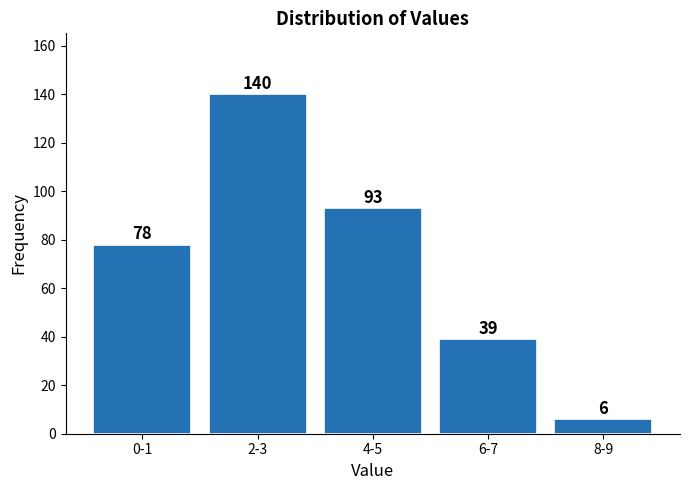

Reading left to right, transcribe all the data shown in this chart.

0-1=78	2-3=140	4-5=93	6-7=39	8-9=6